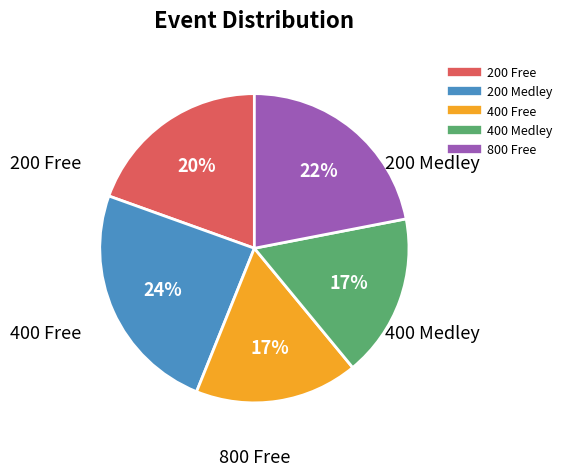

To the nearest percent, what is the difference between the largest and smallest slice percentages?

7%